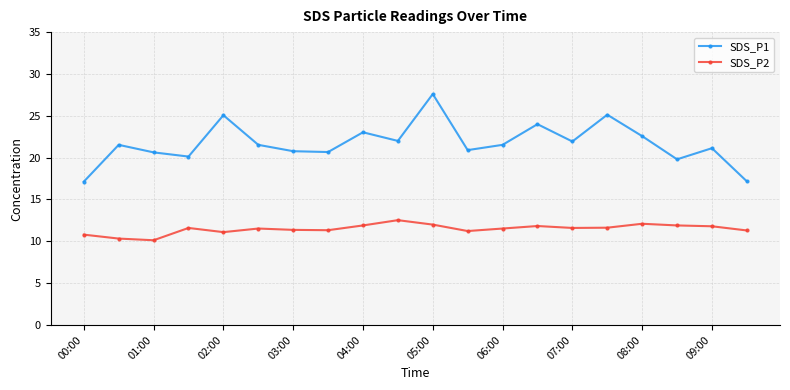

True or false: SDS_P1 and SDS_P2 cross at least once.

False